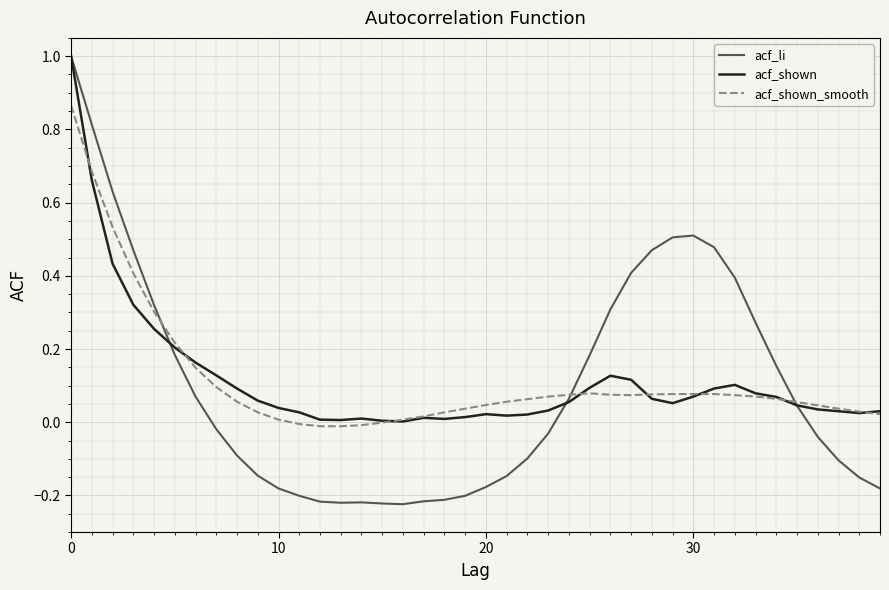

What is the highest value of the acf_li series?

1.0